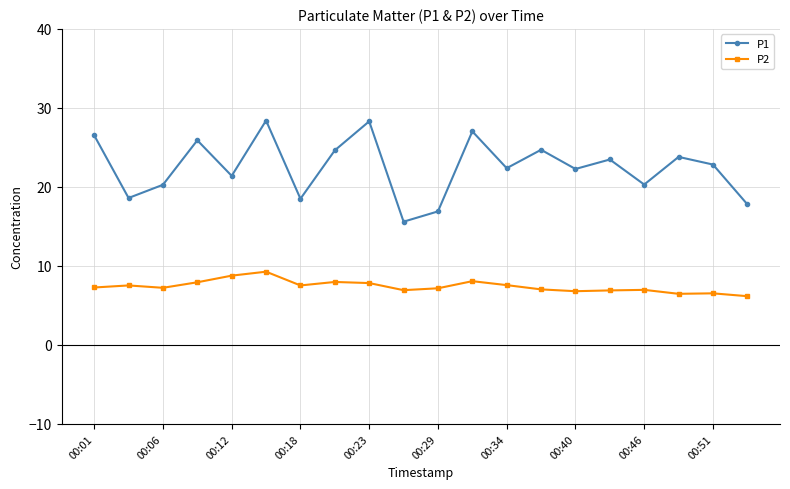

How many values in the P1 series are below 22?

8